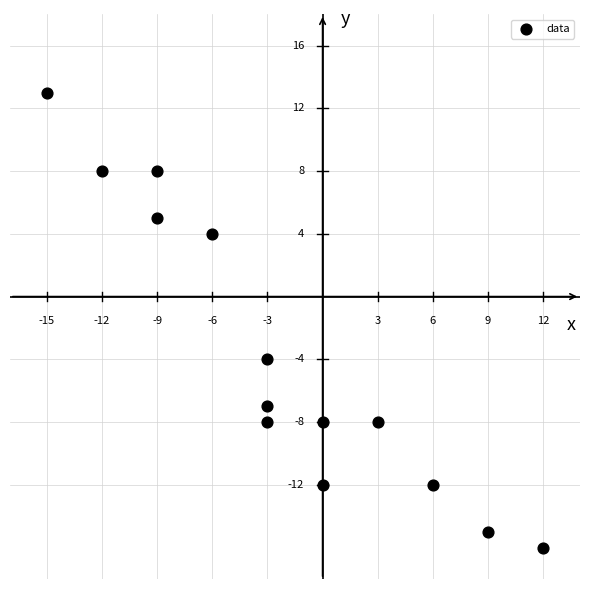

What Y value in the scatter plot is closest to -1?

-4